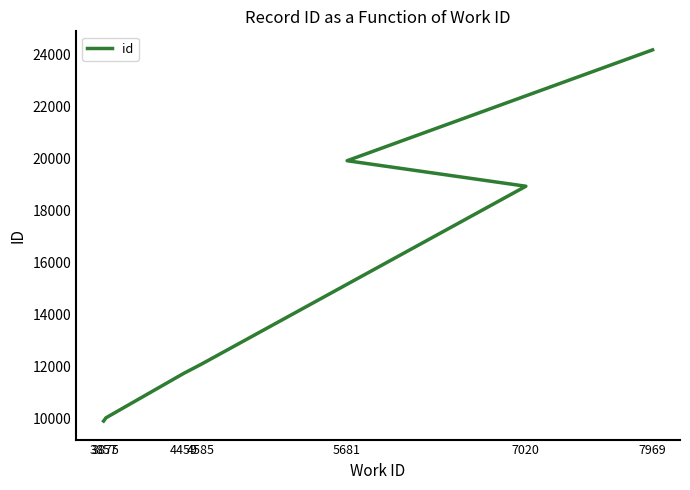

How many series are shown in this chart?

1